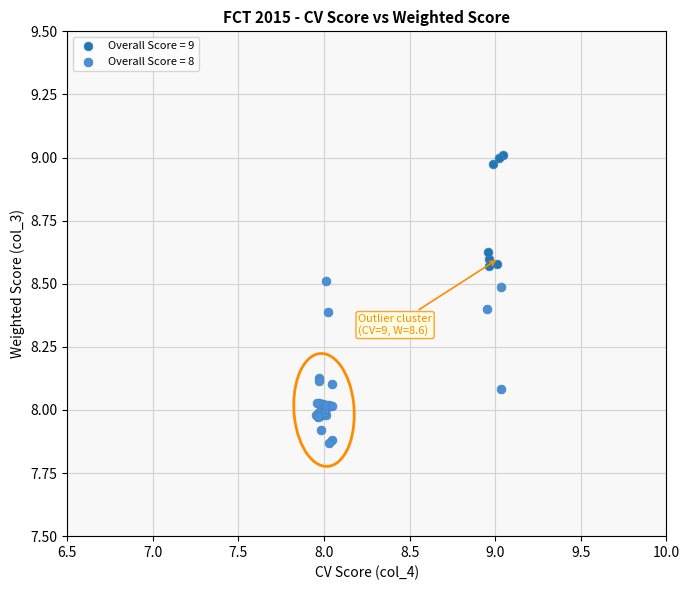

Which series has the widest spread of Y values?

Overall Score = 8